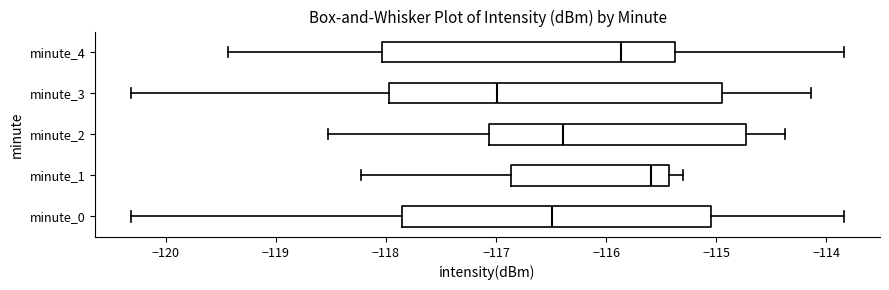

Where does the median line of the box for minute_1 sit on the x-axis? The values are not printed on the chart, so give them approximately, as read against the axis.

-115.6